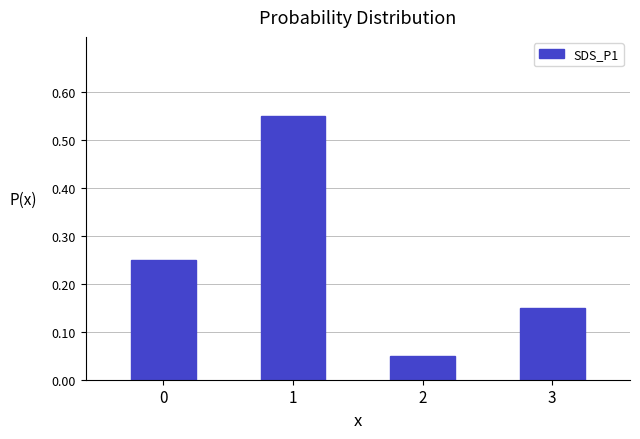

What is the sum of all values?

1.0